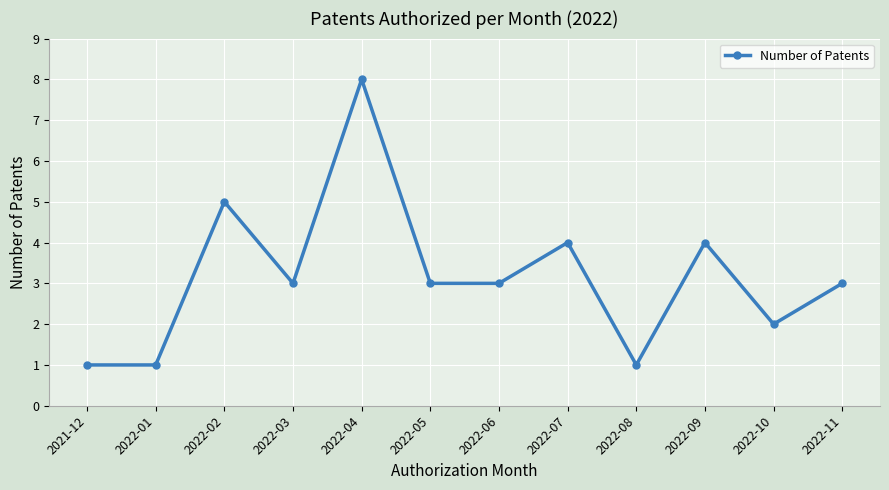

What is the value of the 1st point from the left?

1